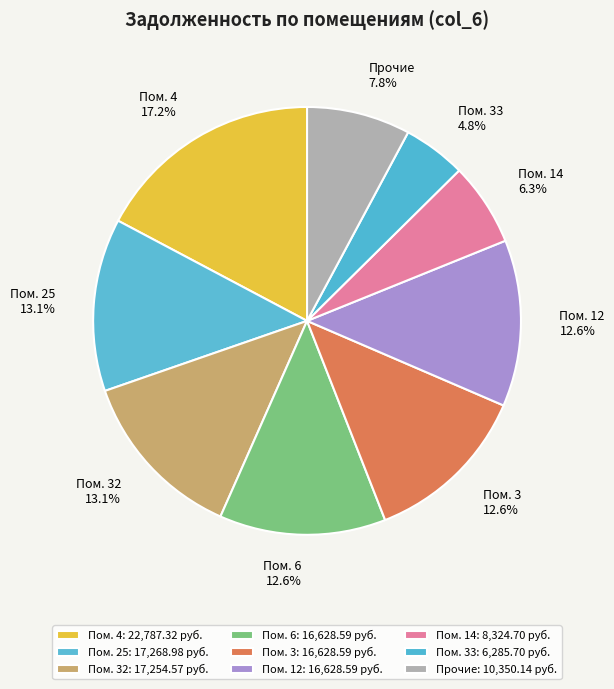

Combined, what portion of the pie is Пом. 12 12.6% and Прочие 7.8%?

20.4%